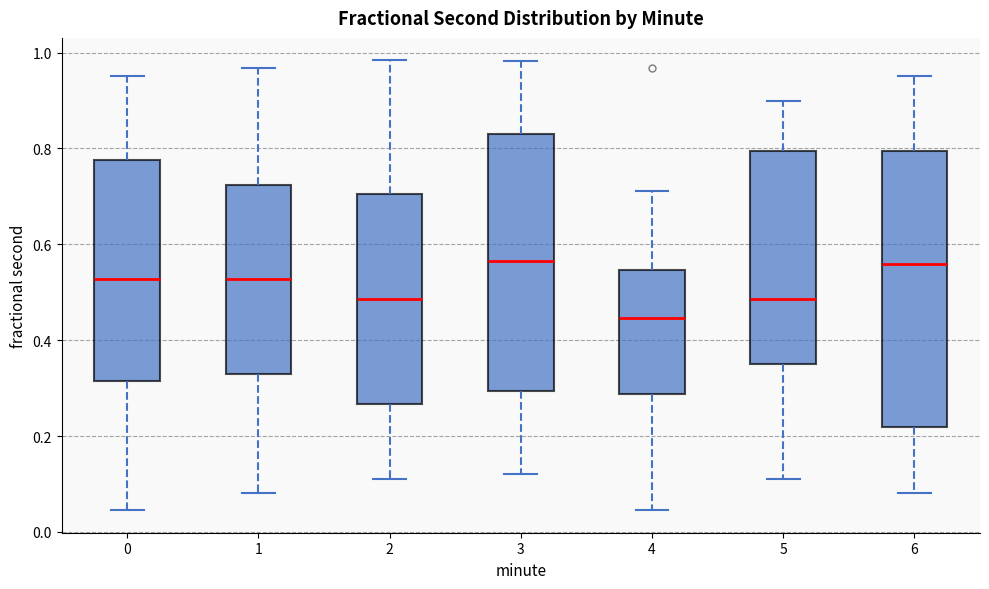

Reading left to right, read every box against the y-axis: the position of its median line, the range the box covers, and the ends of its whiskers. The values are not printed on the chart, so give them approximately, as read against the axis.

0: median 0.52, box 0.32 to 0.78, whiskers 0.04 to 0.96
1: median 0.52, box 0.32 to 0.72, whiskers 0.08 to 0.96
2: median 0.48, box 0.26 to 0.70, whiskers 0.10 to 0.98
3: median 0.56, box 0.30 to 0.82, whiskers 0.12 to 0.98
4: median 0.44, box 0.28 to 0.54, whiskers 0.04 to 0.72
5: median 0.48, box 0.36 to 0.80, whiskers 0.10 to 0.90
6: median 0.56, box 0.22 to 0.80, whiskers 0.08 to 0.96